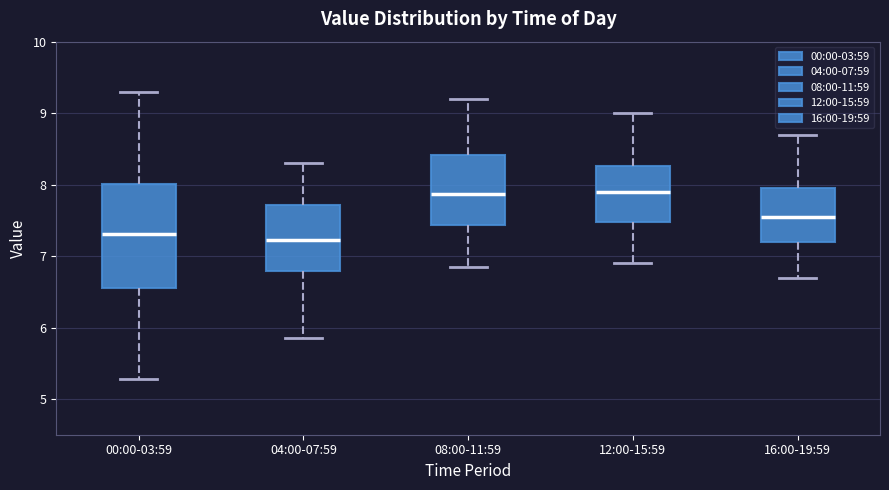

Where does the median line of the box for 00:00-03:59 sit on the y-axis? The values are not printed on the chart, so give them approximately, as read against the axis.

7.3